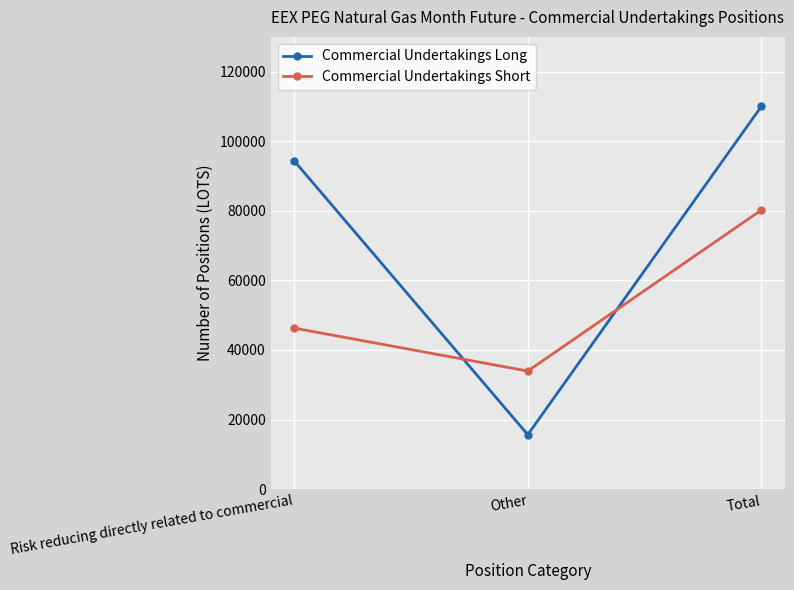

What is the maximum value for Commercial Undertakings Long?

110052.0